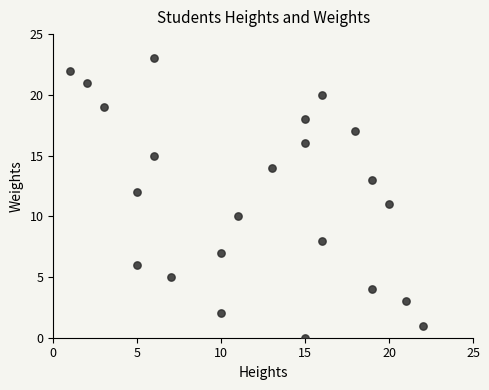

What is the range of X values (max minus min)?

21